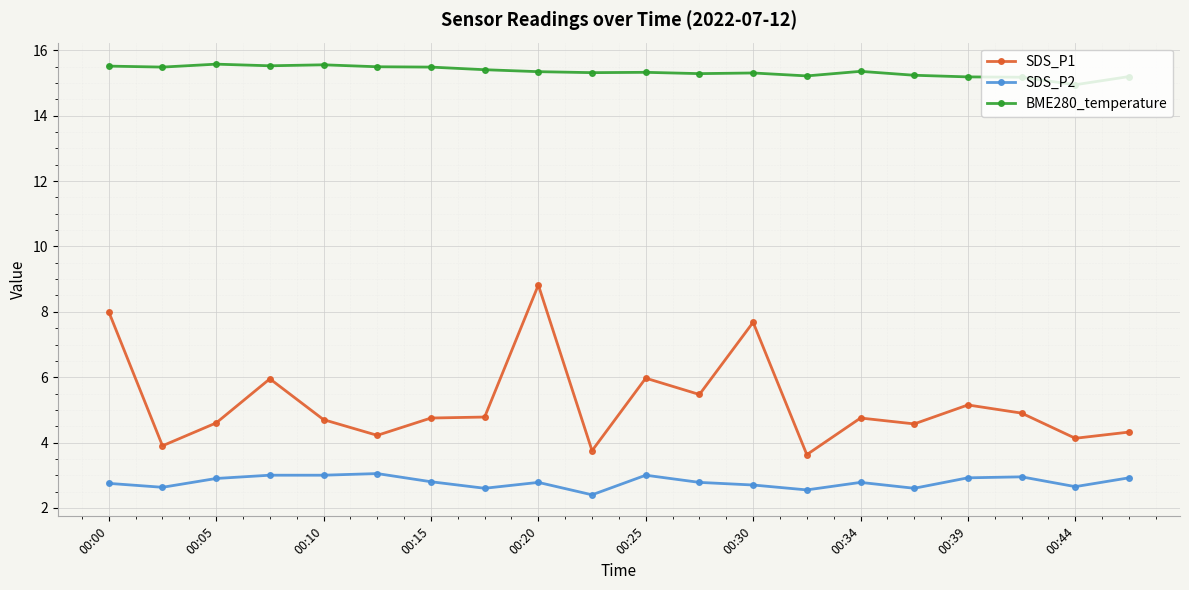

At how many categories does at least one series exceed 10?

20